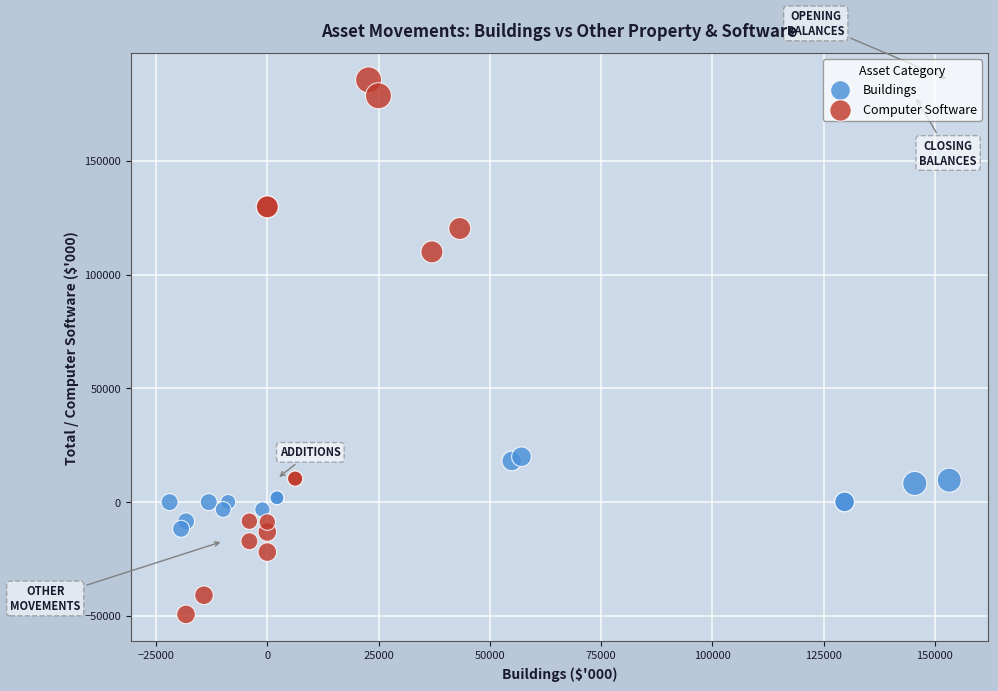

Which series contains the lowest Y value?

Computer Software